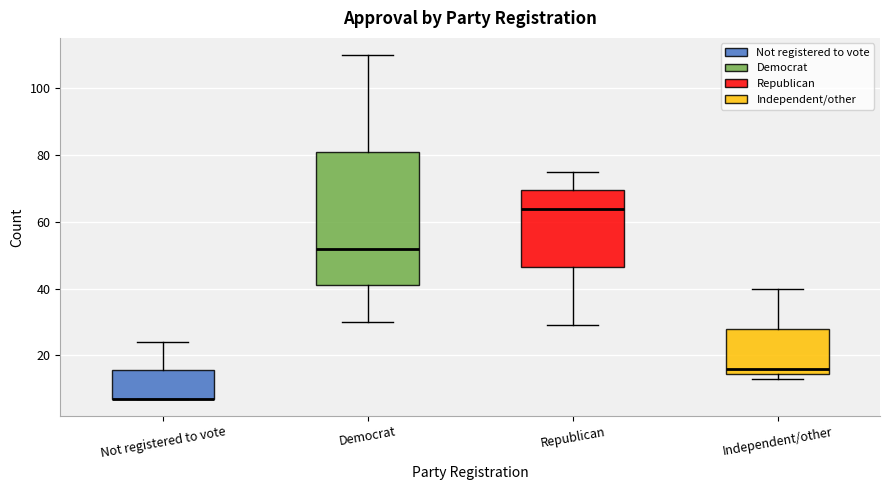

Comparing the boxes themselves (not the whiskers), which one is the tallest?

Democrat